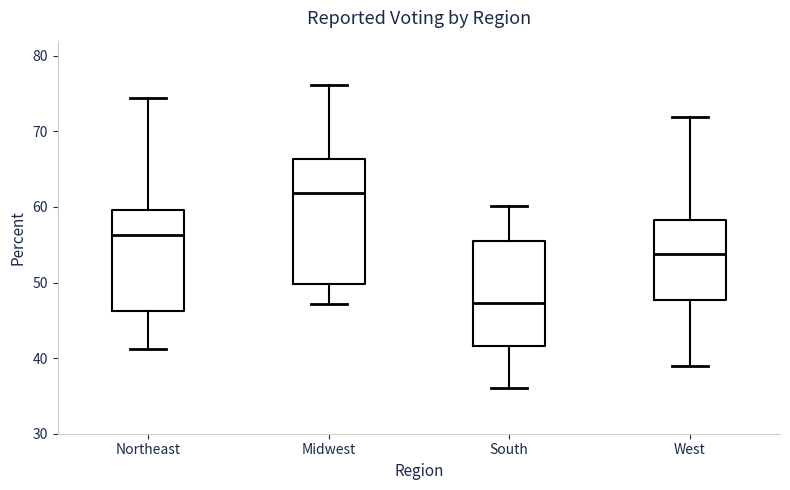

Reading left to right, read every box against the y-axis: the position of its median line, the range the box covers, and the ends of its whiskers. The values are not printed on the chart, so give them approximately, as read against the axis.

Northeast: median 56, box 46 to 60, whiskers 41 to 74
Midwest: median 62, box 50 to 66, whiskers 47 to 76
South: median 47, box 42 to 56, whiskers 36 to 60
West: median 54, box 48 to 58, whiskers 39 to 72